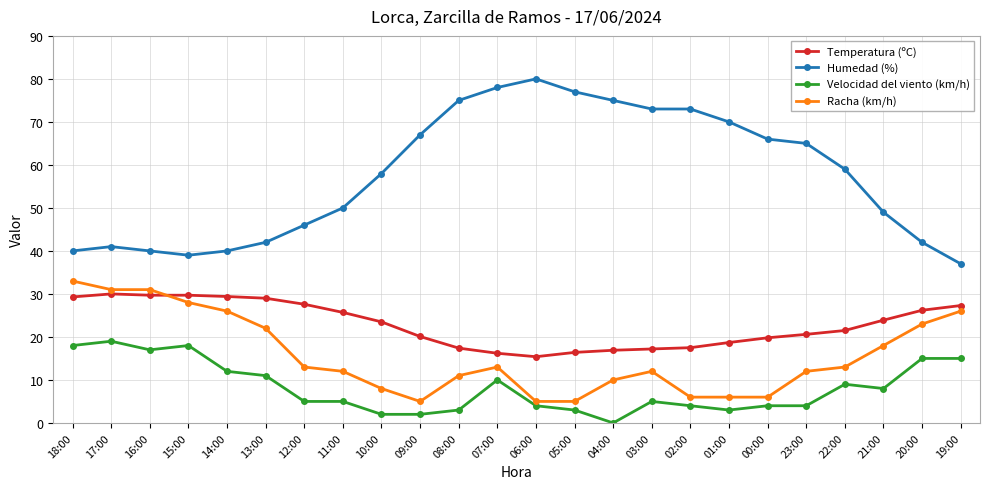

What value does the Humedad (%) series have at 04:00?

75.0